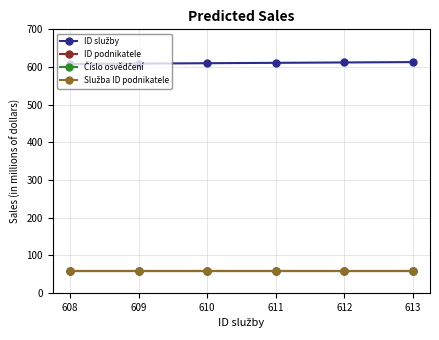

What is the sum of all Služba ID podnikatele values?

348